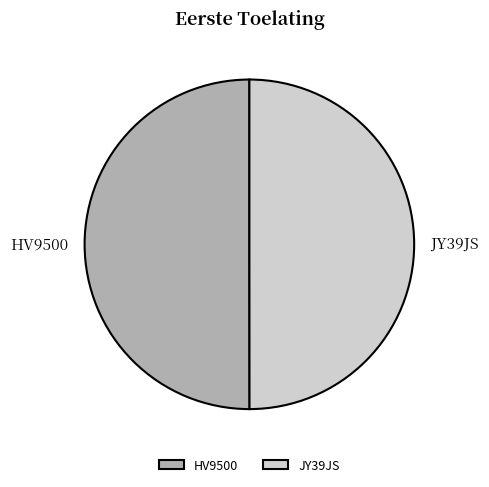

The HV9500 slice represents 41% of the pie. True or false?

False